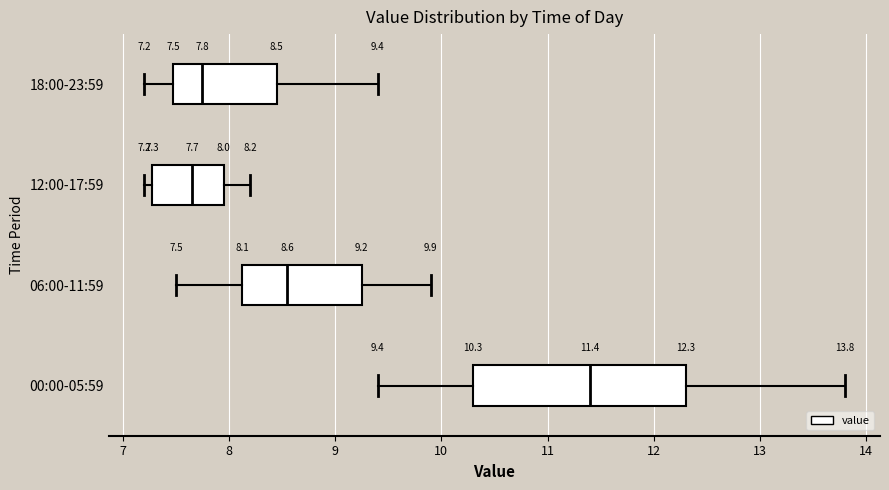

Which box is the widest, from its left edge to its right edge?

00:00-05:59